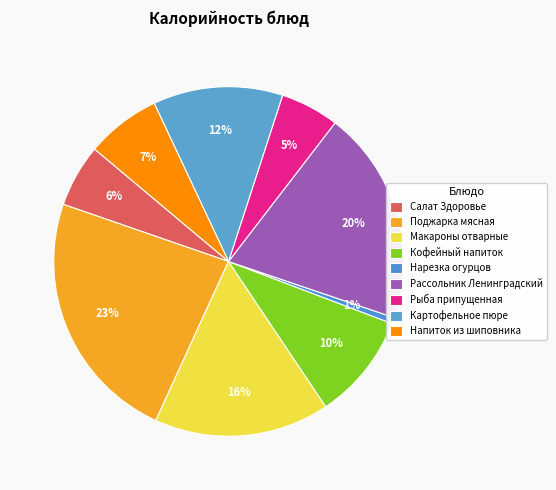

To the nearest percent, what portion does Рассольник Ленинградский represent?

20%